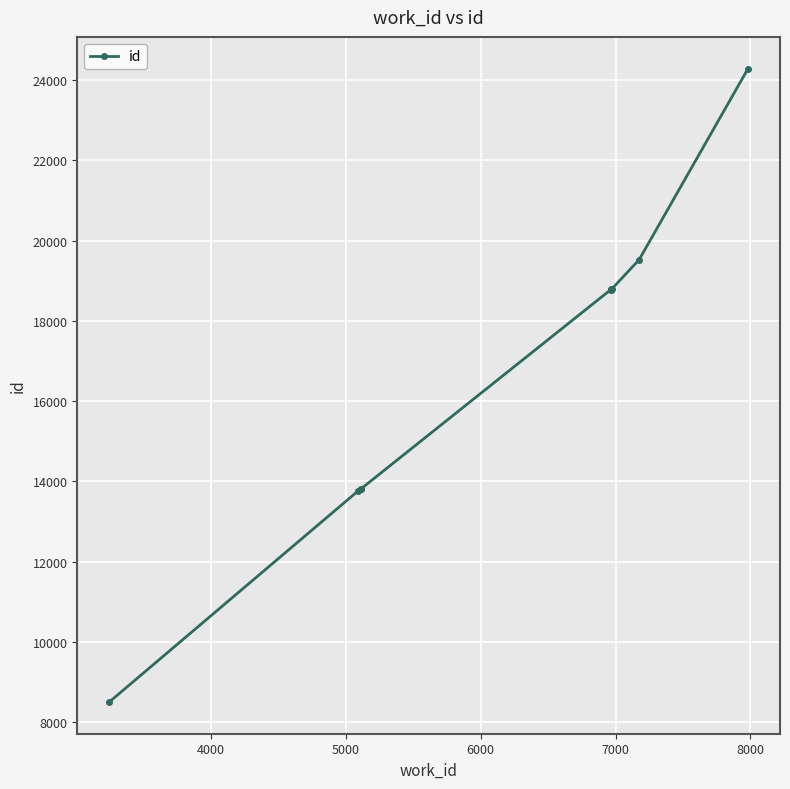

The chart shows a value of 3587 at 6000. True or false?

False